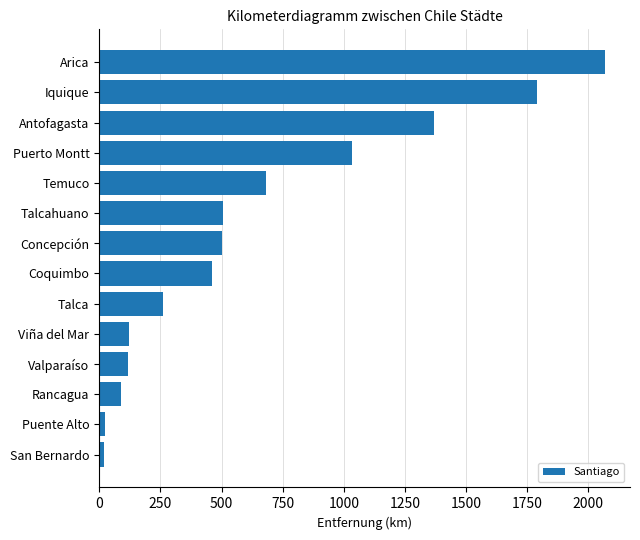

Does the chart contain stacked bars?

No